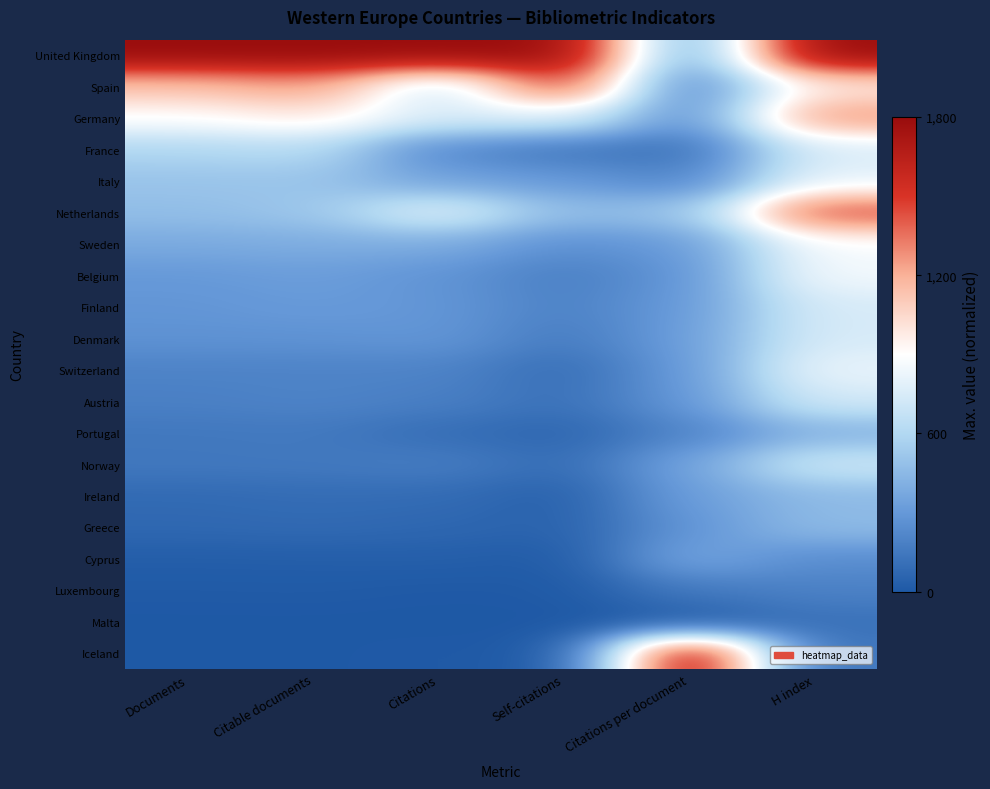

Reading left to right, extract all data points from this chart.

United Kingdom: Documents=1800.0	Citable documents=1800.0	Citations=1800.0	Self-citations=1800.0	Citations per document=299.1	H index=1800.0
Spain: Documents=1132.9	Citable documents=1244.7	Citations=670.6	Self-citations=1485.8	Citations per document=177.1	H index=981.8
Germany: Documents=899.3	Citable documents=988.0	Citations=749.5	Self-citations=778.2	Citations per document=249.3	H index=1272.7
France: Documents=592.5	Citable documents=623.1	Citations=228.2	Self-citations=141.4	Citations per document=115.3	H index=754.5
Italy: Documents=502.4	Citable documents=505.3	Citations=345.8	Self-citations=307.3	Citations per document=205.9	H index=809.1
Netherlands: Documents=475.7	Citable documents=511.7	Citations=802.4	Self-citations=474.3	Citations per document=504.8	H index=1445.5
Sweden: Documents=382.8	Citable documents=395.5	Citations=388.2	Self-citations=262.8	Citations per document=303.5	H index=872.7
Belgium: Documents=301.2	Citable documents=322.9	Citations=281.0	Self-citations=181.6	Citations per document=279.2	H index=854.5
Finland: Documents=287.1	Citable documents=308.3	Citations=290.4	Self-citations=194.6	Citations per document=302.6	H index=745.5
Denmark: Documents=270.2	Citable documents=272.8	Citations=288.9	Self-citations=165.9	Citations per document=319.8	H index=745.5
Switzerland: Documents=198.4	Citable documents=200.2	Citations=201.7	Self-citations=99.2	Citations per document=304.1	H index=818.2
Austria: Documents=185.8	Citable documents=200.2	Citations=181.9	Self-citations=115.3	Citations per document=293.0	H index=727.3
Portugal: Documents=147.8	Citable documents=153.4	Citations=99.0	Self-citations=64.4	Citations per document=200.5	H index=418.2
Norway: Documents=147.8	Citable documents=151.7	Citations=173.0	Self-citations=93.9	Citations per document=350.4	H index=709.1
Ireland: Documents=83.0	Citable documents=93.6	Citations=90.0	Self-citations=37.9	Citations per document=324.2	H index=454.5
Greece: Documents=73.2	Citable documents=80.7	Citations=68.9	Self-citations=44.1	Citations per document=281.7	H index=463.6
Cyprus: Documents=23.9	Citable documents=25.8	Citations=29.3	Self-citations=11.5	Citations per document=366.1	H index=245.5
Luxembourg: Documents=9.9	Citable documents=11.3	Citations=5.1	Self-citations=6.1	Citations per document=155.9	H index=190.9
Malta: Documents=1.4	Citable documents=1.6	Citations=0.0	Self-citations=0.0	Citations per document=0.0	H index=118.2
Iceland: Documents=1.4	Citable documents=1.6	Citations=8.5	Self-citations=0.0	Citations per document=1800.0	H index=127.3